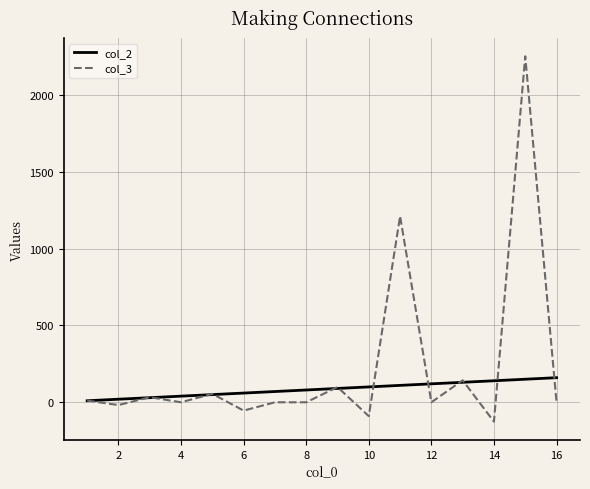

Which series has the largest range (max minus min)?

col_3